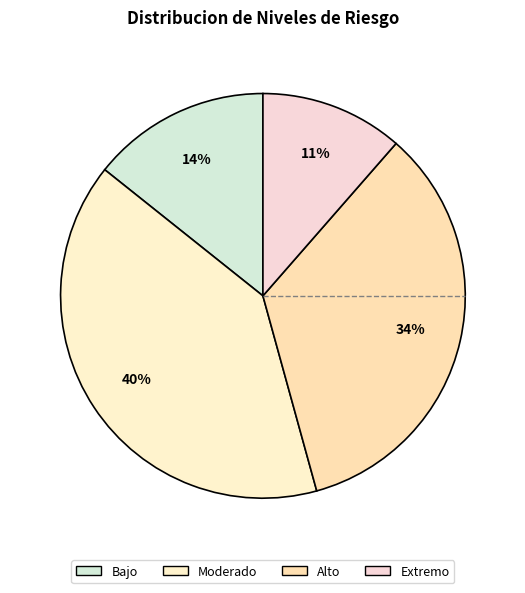

What is the largest slice in the pie chart?

Moderado